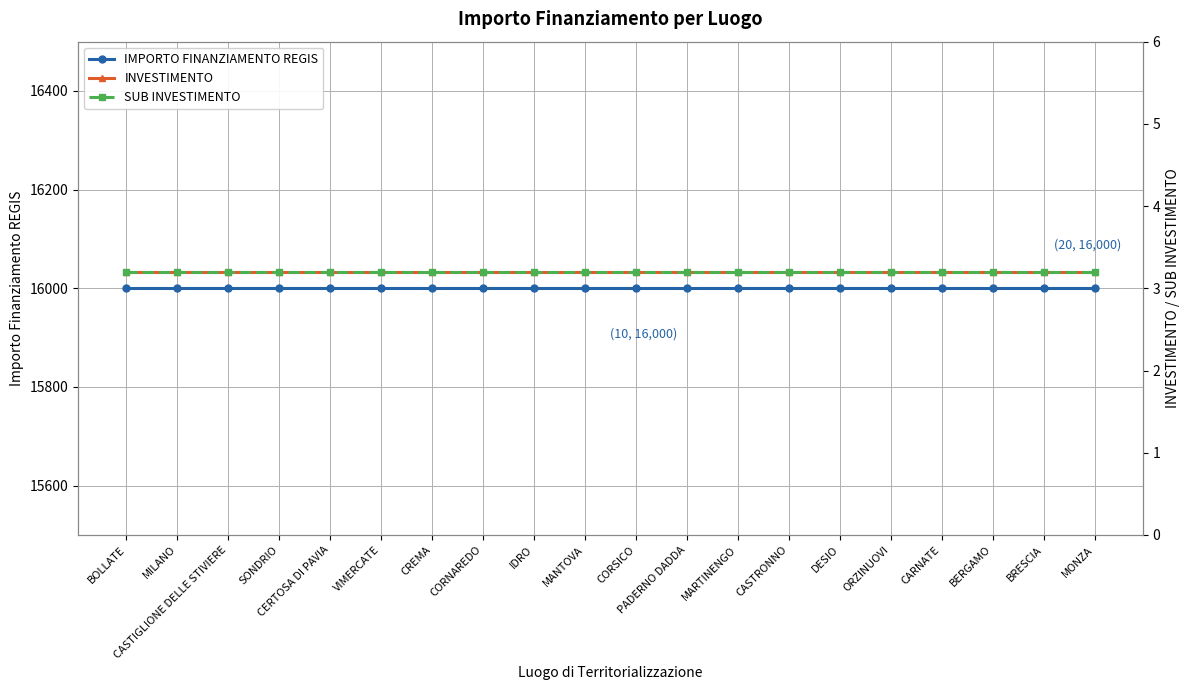

What position from the right is CORSICO?

10